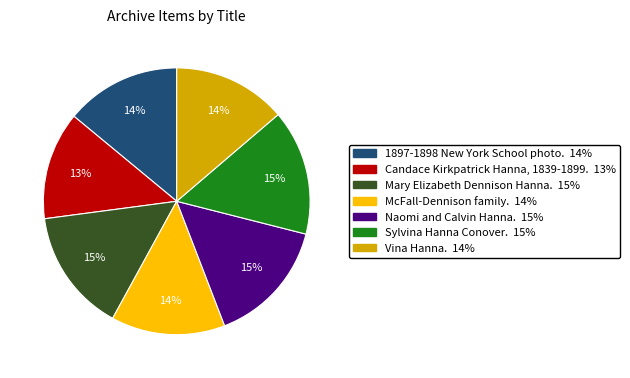

What is the smallest slice in the pie chart?

Candace Kirkpatrick Hanna, 1839-1899.